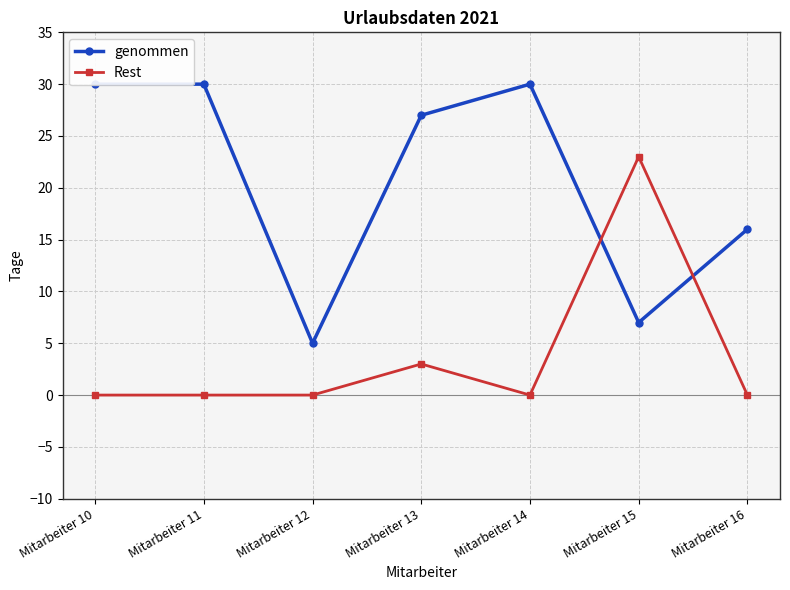

What is the difference between the Rest values at Mitarbeiter 15 and Mitarbeiter 14?

23